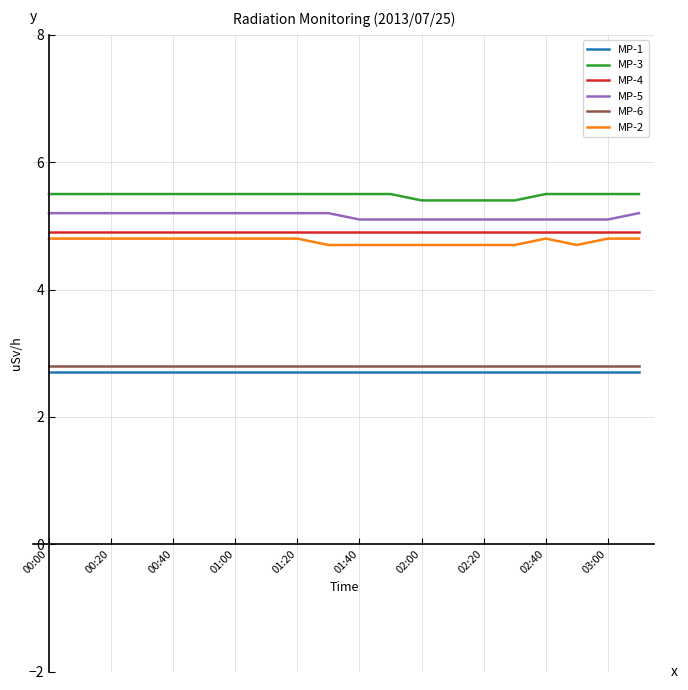

What is the maximum value shown in the chart?

5.5